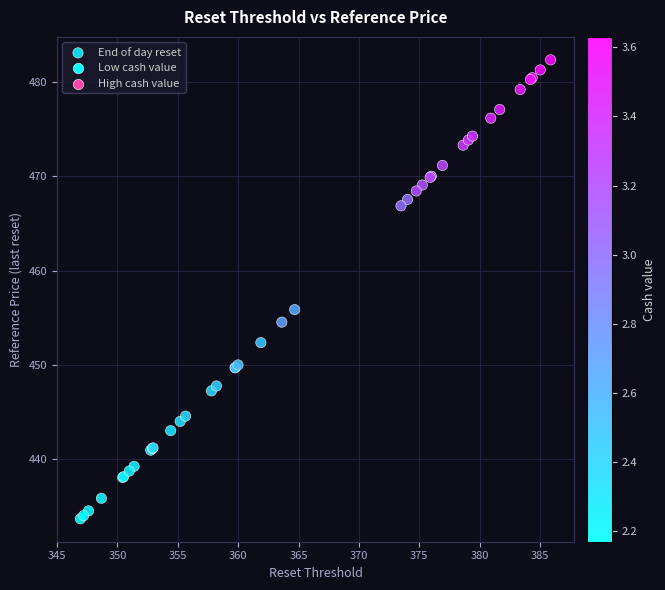

What Y value in the scatter plot is closest to 458?

455.9